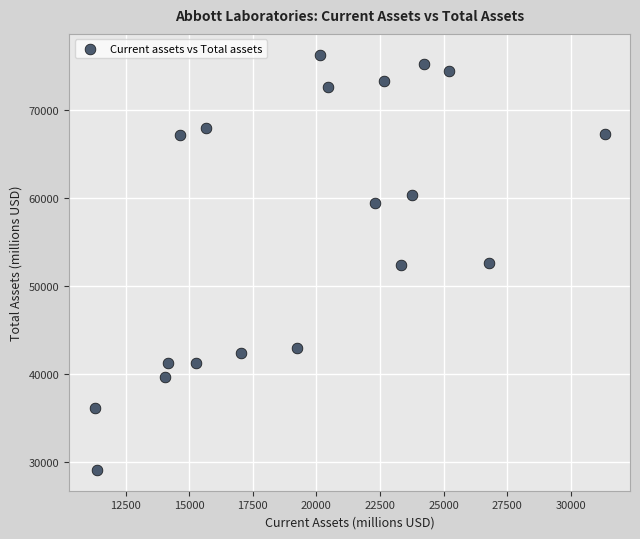

What is the range of X values (max minus min)?

20041